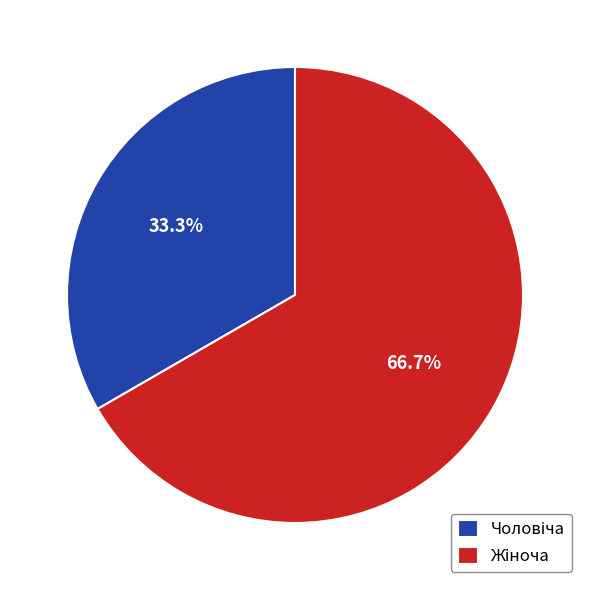

Is there a majority slice in this chart?

Yes